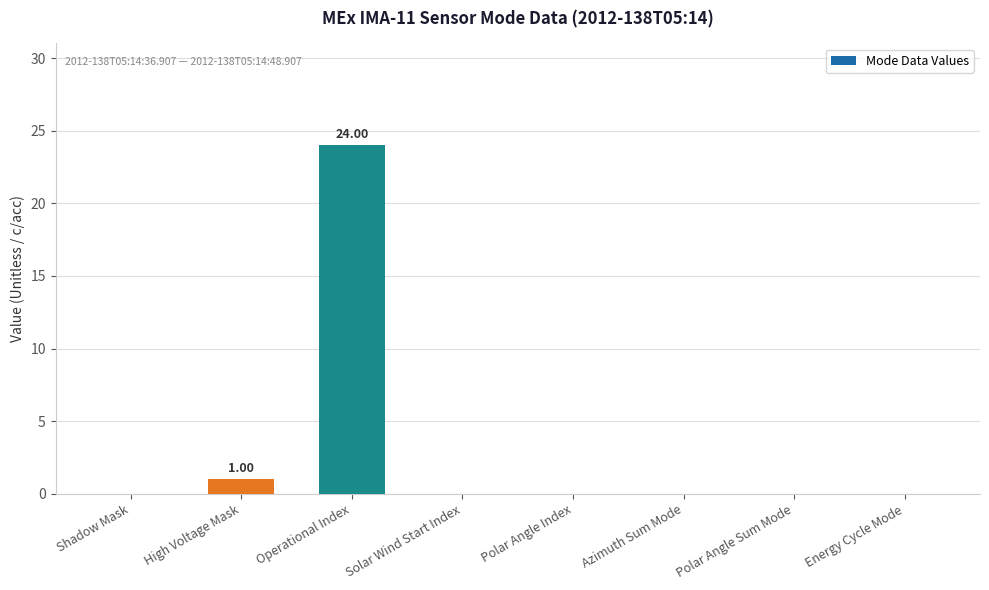

Reading right to left, list all the values displayed in this chart.

0	0	0	0	0	24	1	0